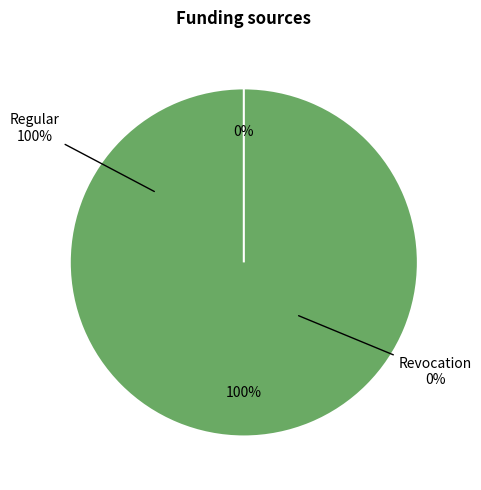

To the nearest percent, what is the combined percentage of tx_type=Revocation (io_index=0) and tx_type=Regular (io_index=332)?

100%